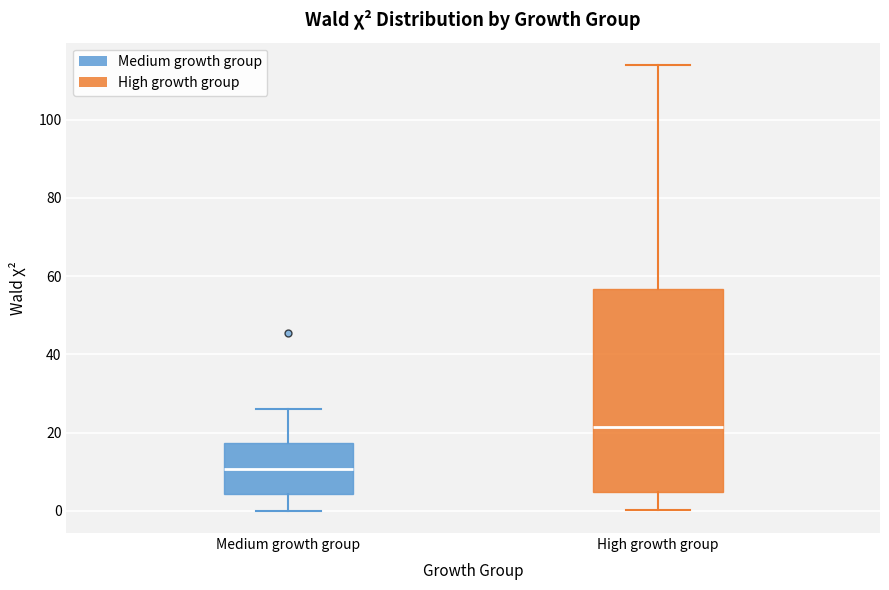

Reading left to right, transcribe this box plot: for each box, give where its median line is, the range the box spans, and where its two whiskers end, as read against the y-axis. The values are not printed on the chart, so give them approximately, as read against the axis.

Medium growth group: median 10, box 4 to 18, whiskers 0 to 26
High growth group: median 22, box 4 to 56, whiskers 0 to 114